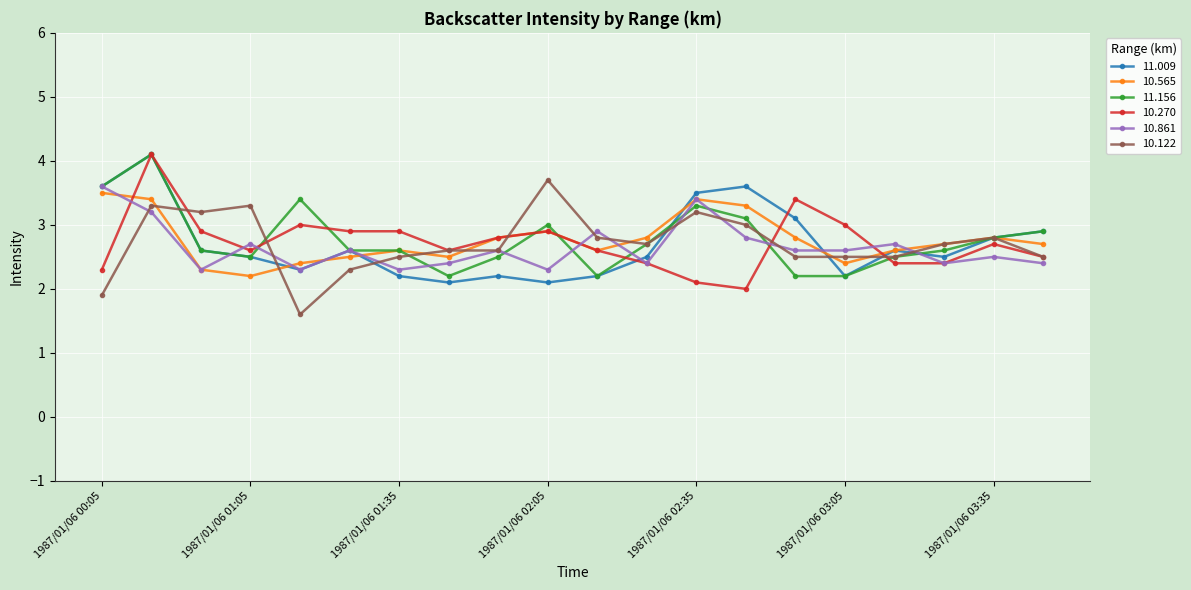

What is the value of the 10.122 point at the 2nd from the left?

3.3